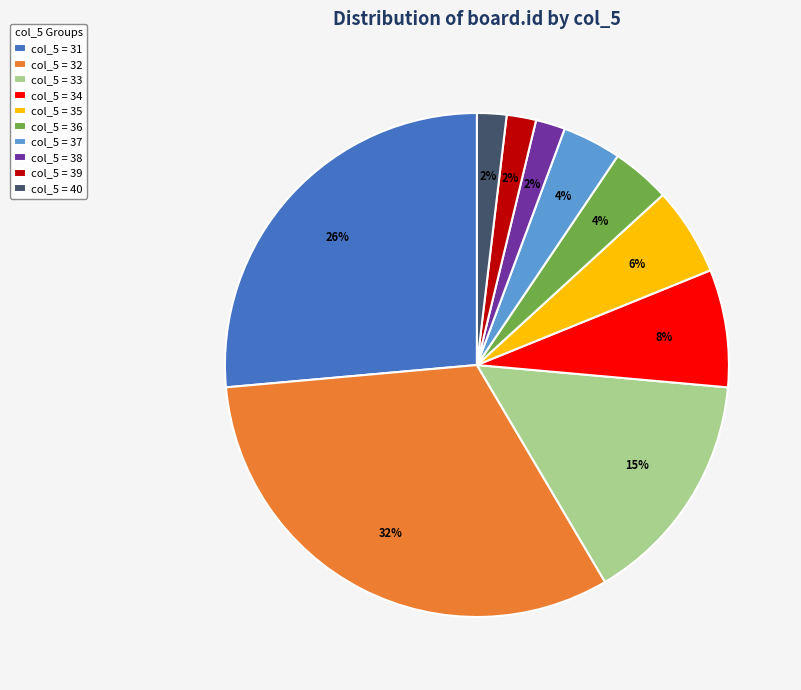

Between col_5 = 31 and col_5 = 39, which is larger?

col_5 = 31